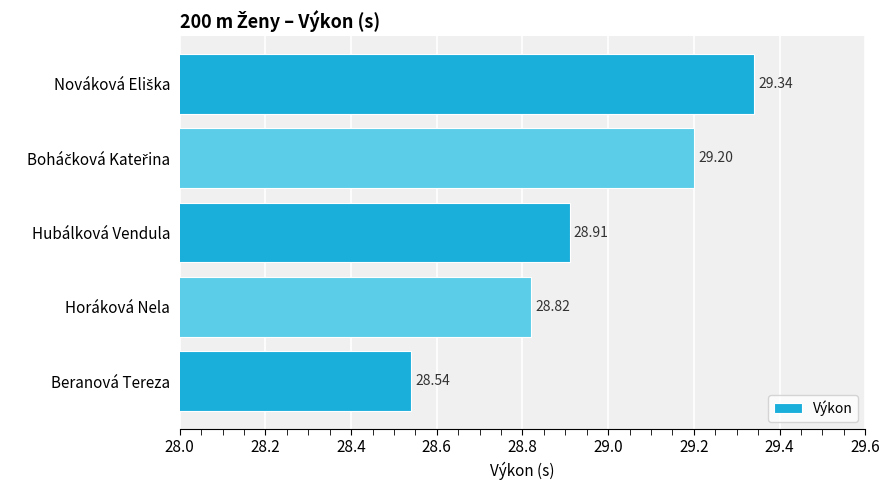

At which category does the chart reach its minimum across all series?

Beranová Tereza